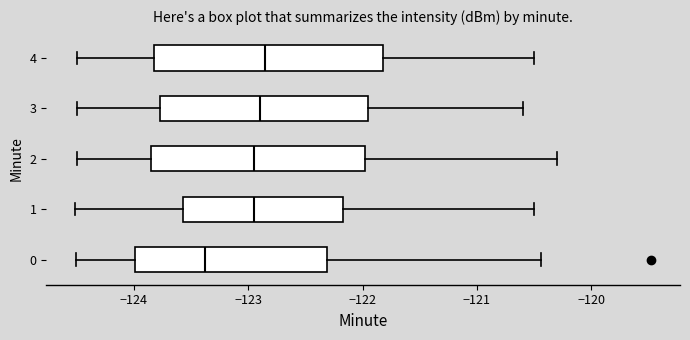

Reading bottom to top, read every box against the x-axis: the position of its median line, the range the box covers, and the ends of its whiskers. The values are not printed on the chart, so give them approximately, as read against the axis.

0: median -123.4, box -124.0 to -122.3, whiskers -124.5 to -120.4
1: median -122.9, box -123.6 to -122.2, whiskers -124.5 to -120.5
2: median -122.9, box -123.8 to -122.0, whiskers -124.5 to -120.3
3: median -122.9, box -123.8 to -121.9, whiskers -124.5 to -120.6
4: median -122.8, box -123.8 to -121.8, whiskers -124.5 to -120.5